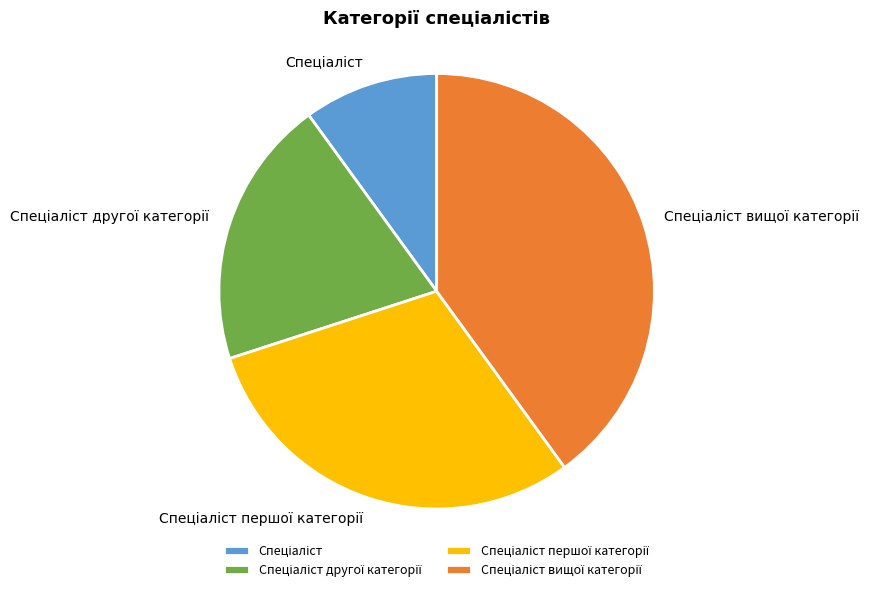

Is there any slice that represents more than half of the pie?

No